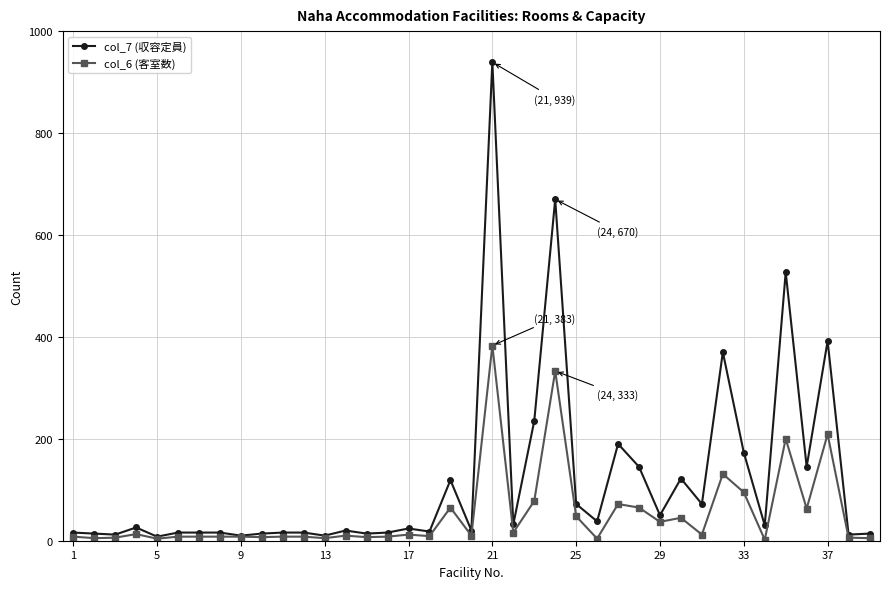

Which series has the largest range (max minus min)?

col_7 (収容定員)